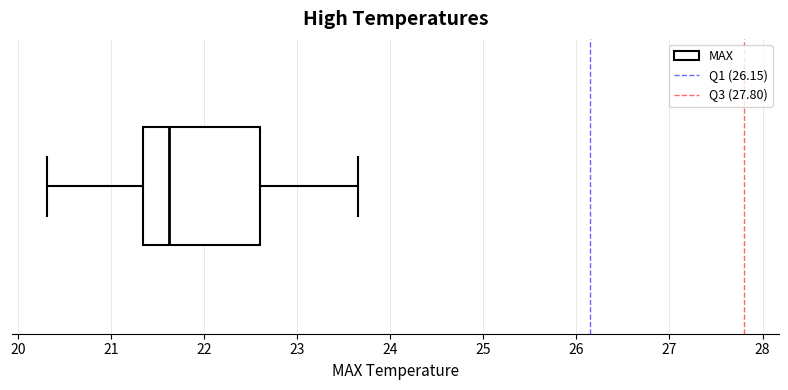

Read this box plot against the x-axis: the position of the median line, the range covered by the box, and the ends of both whiskers. The values are not printed on the chart, so give them approximately, as read against the axis.

median 21.6, box 21.3 to 22.6, whiskers 20.3 to 23.7